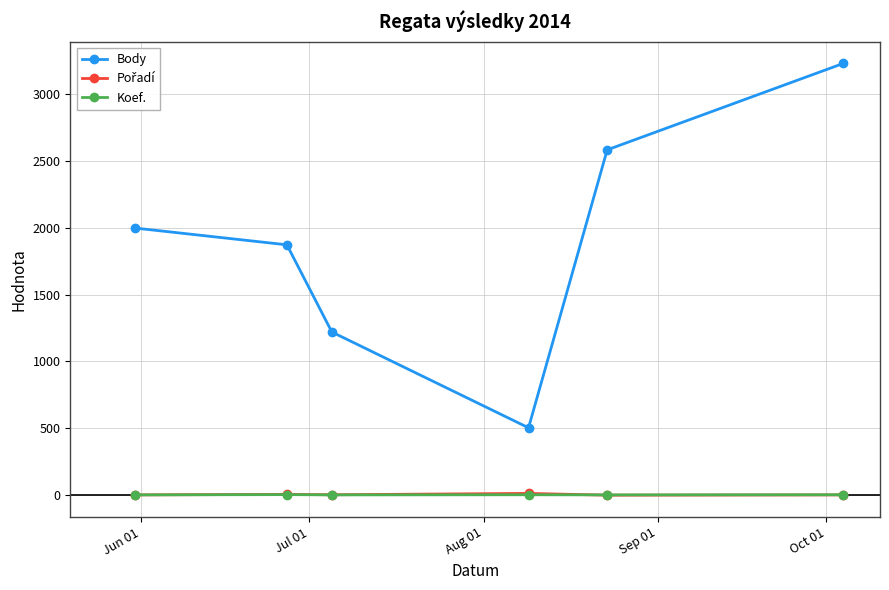

Which series has the widest spread of values?

Body